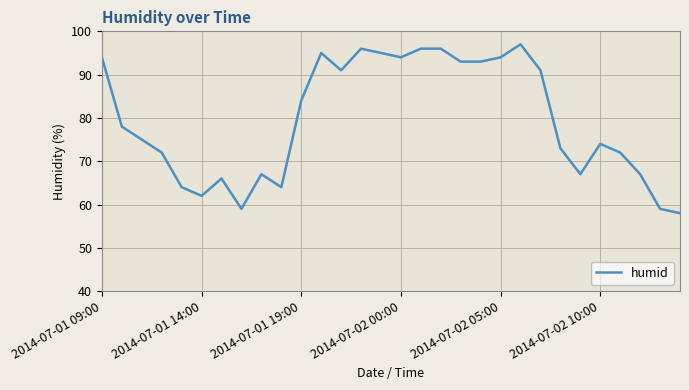

Reading right to left, list all the values displayed in this chart.

58	59	67	72	74	67	73	91	97	94	93	93	96	96	94	95	96	91	95	84	64	67	59	66	62	64	72	75	78	94